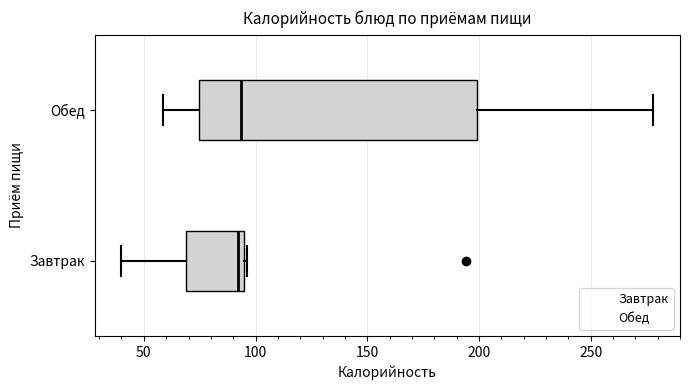

Where is the right edge of the box for Завтрак on the x-axis? The values are not printed on the chart, so give them approximately, as read against the axis.

95